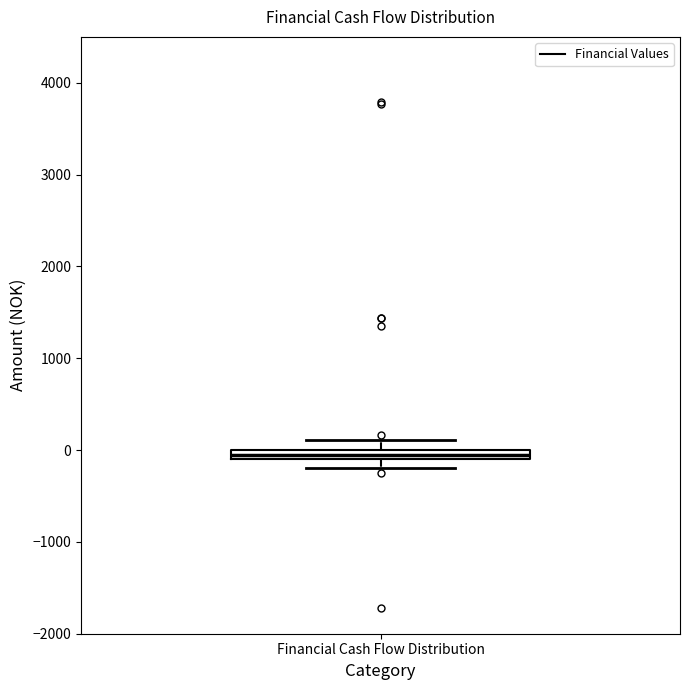

Where does the lower whisker of the box for Financial Cash Flow Distribution end on the y-axis? The values are not printed on the chart, so give them approximately, as read against the axis.

-200